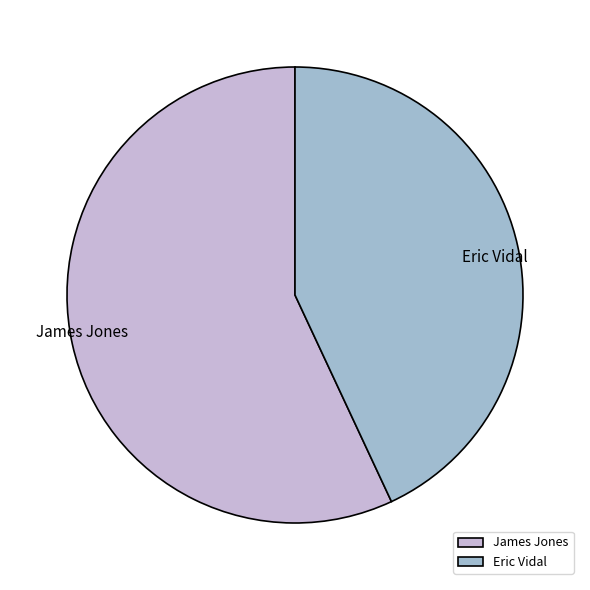

Is the sum of James Jones and Eric Vidal greater than half?

Yes